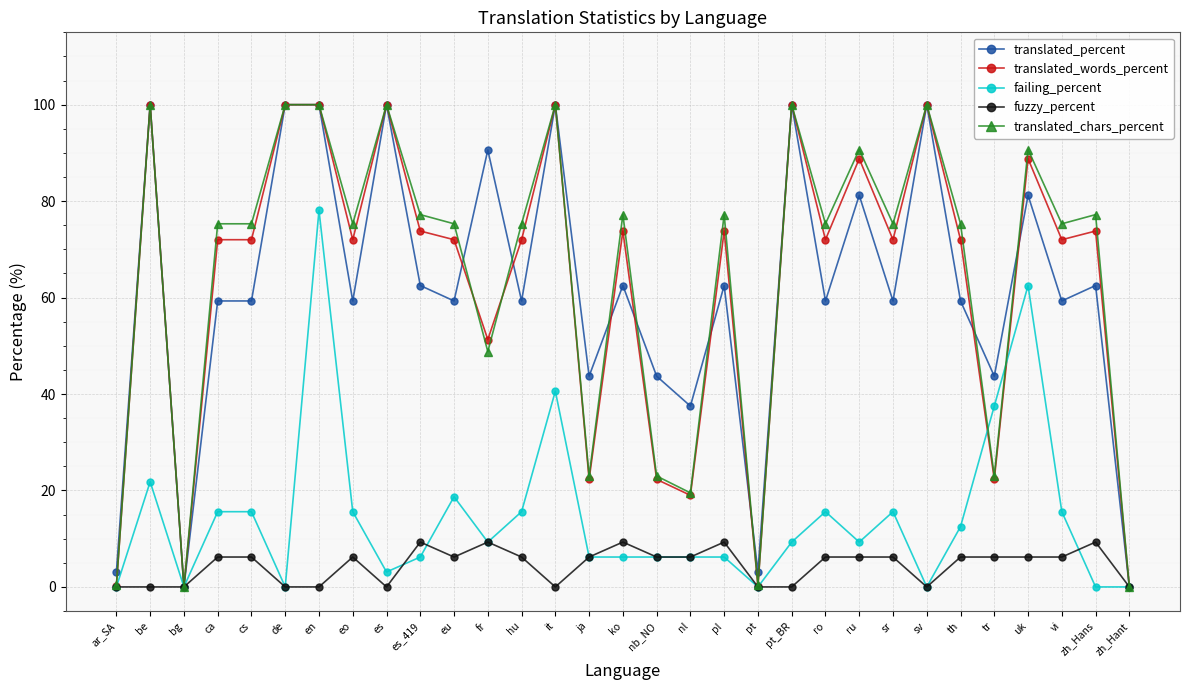

Count the number of data series in this chart.

5